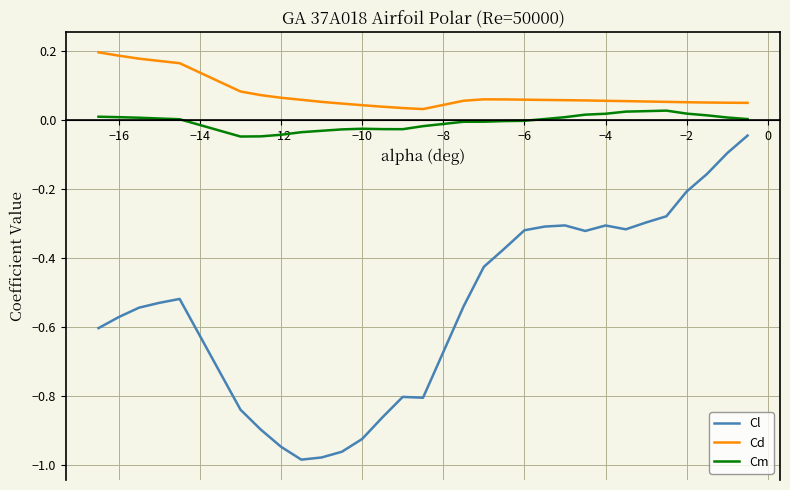

In Cl, how many points are lower than both neighbors (excluding endpoints)?

4